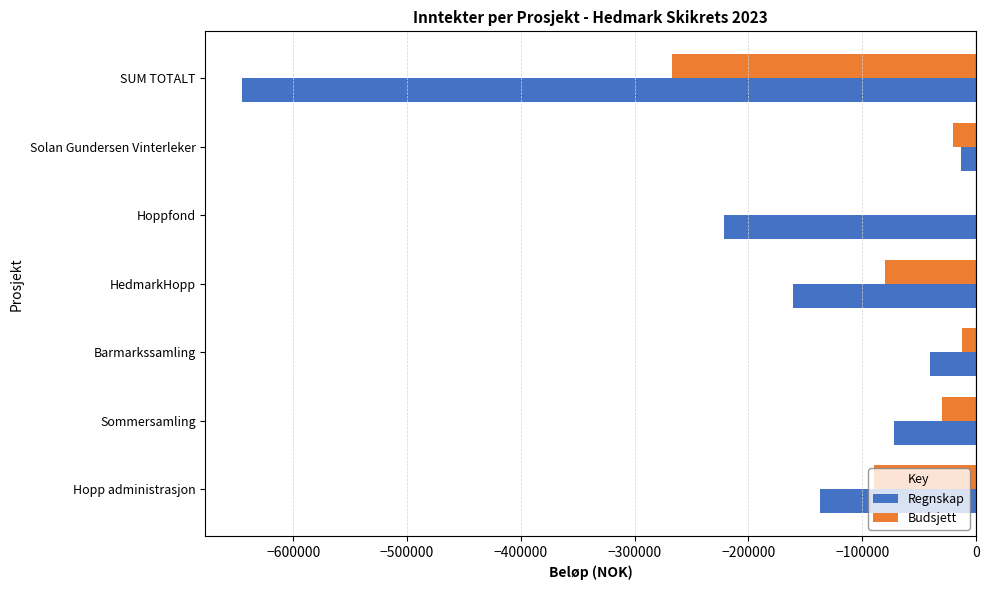

What is the sum of the Regnskap values at Hopp administrasjon and SUM TOTALT?

-781782.4